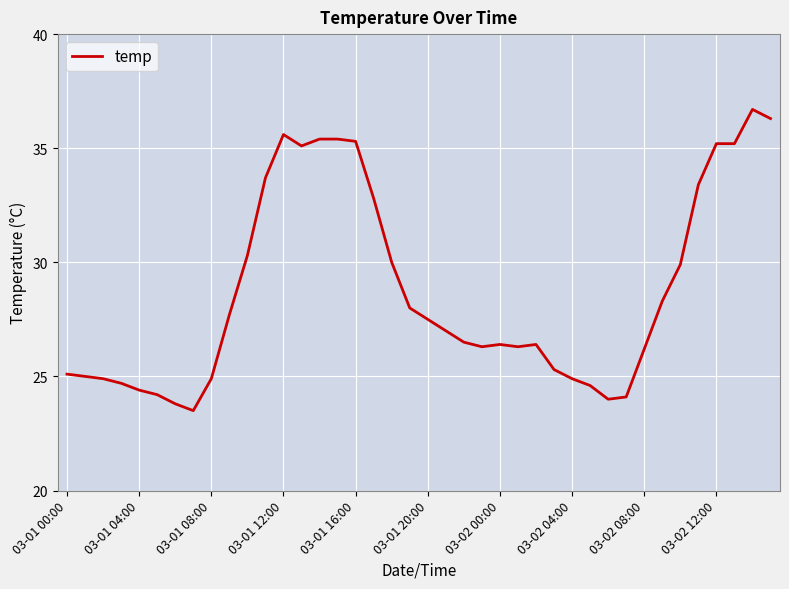

True or false: the data has more than 2 interior local peaks.

True